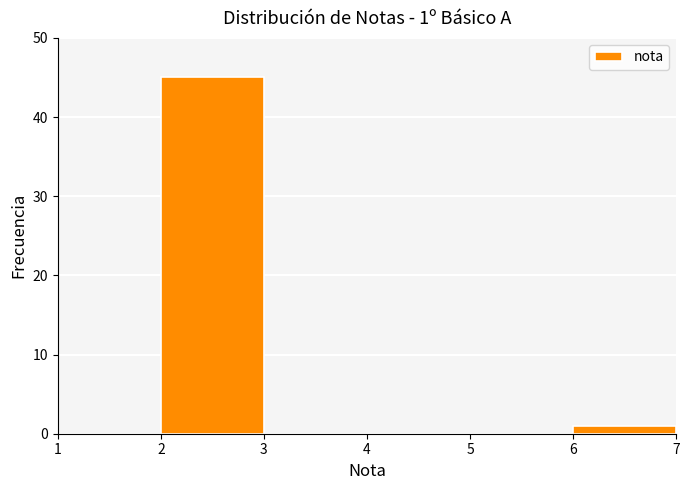

Which range on the x-axis has the tallest bar?

2 to 3